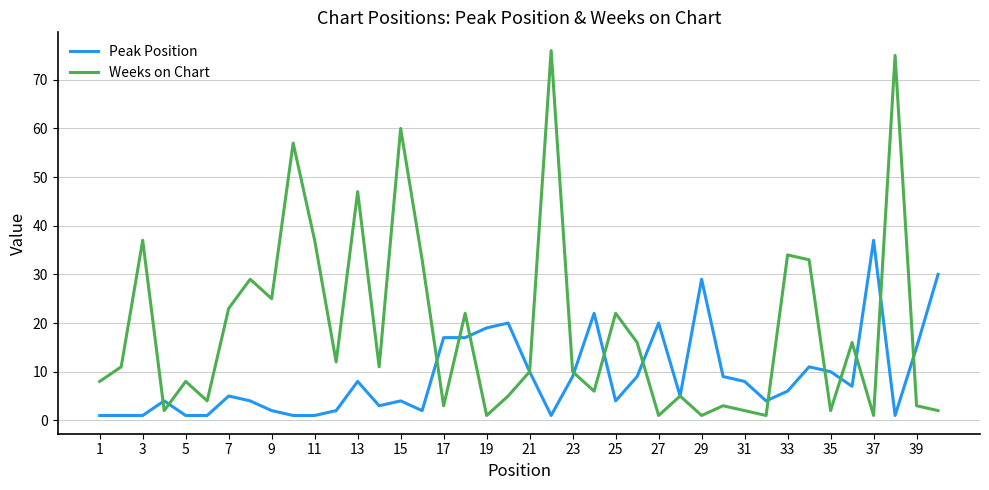

At how many categories does at least one series exceed 61?

2